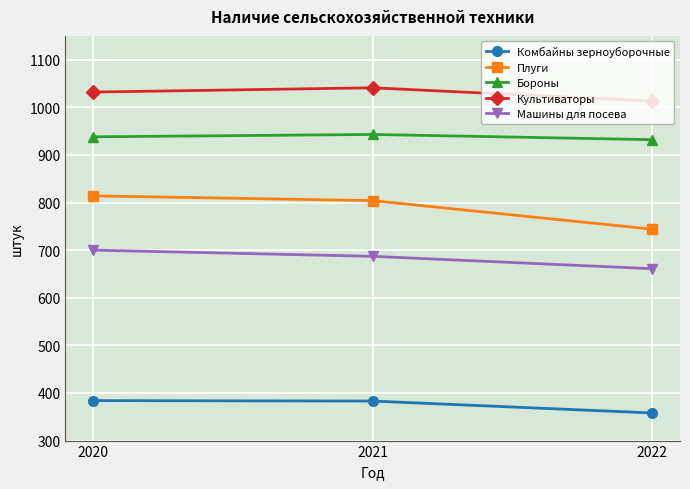

Between 2020 and 2022, which series saw the biggest shift?

Плуги